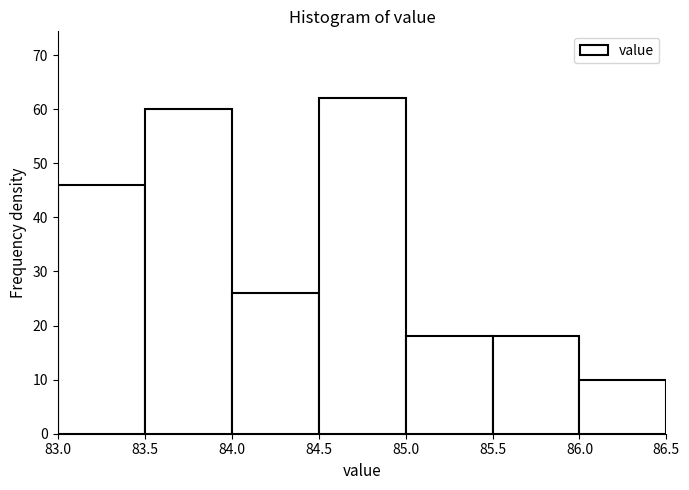

What is the height of the bar covering 84.5 to 85.0 on the x-axis? The values are not printed on the chart, so give them approximately, as read against the axis.

62